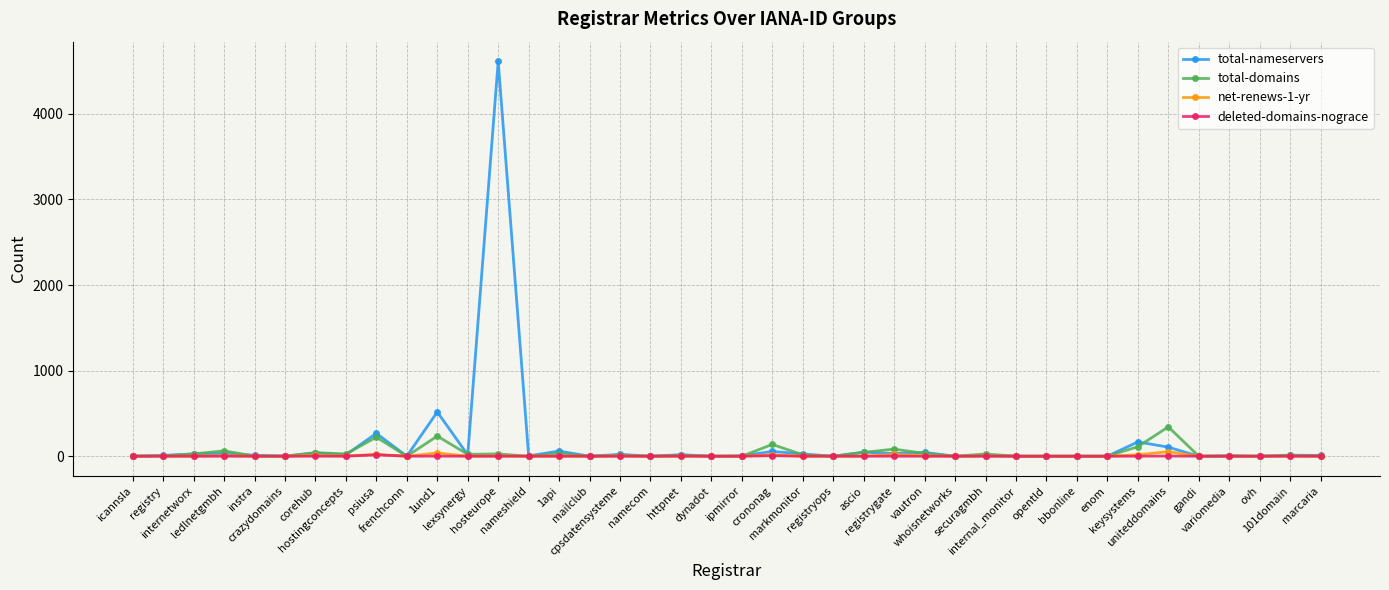

Count the number of data series in this chart.

4